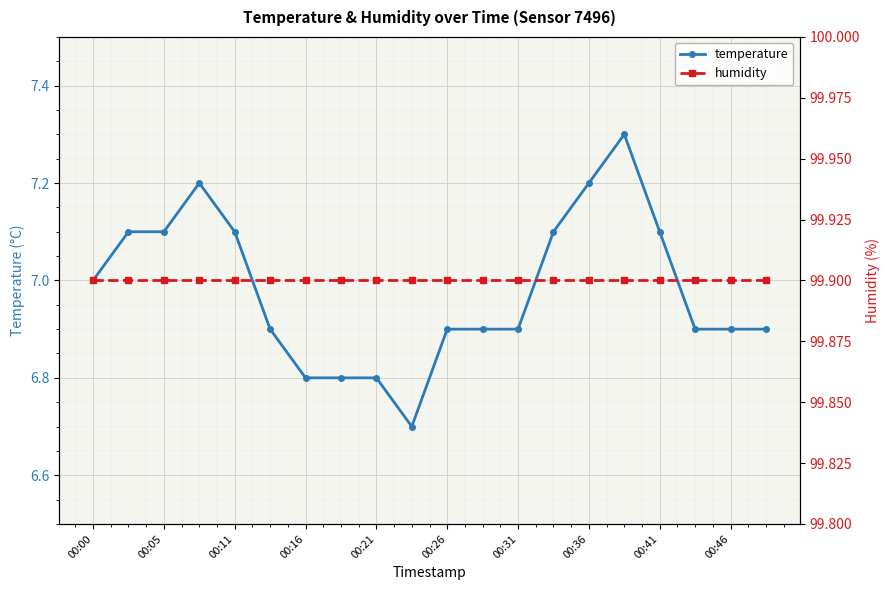

The value of temperature at 00:26 is 4.2. True or false?

False